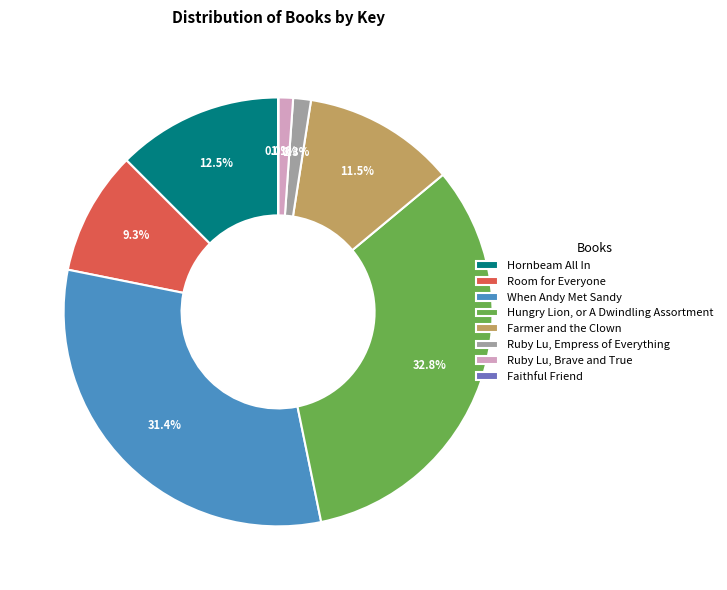

What is the largest slice in the pie chart?

Hungry Lion, or A Dwindling Assortment